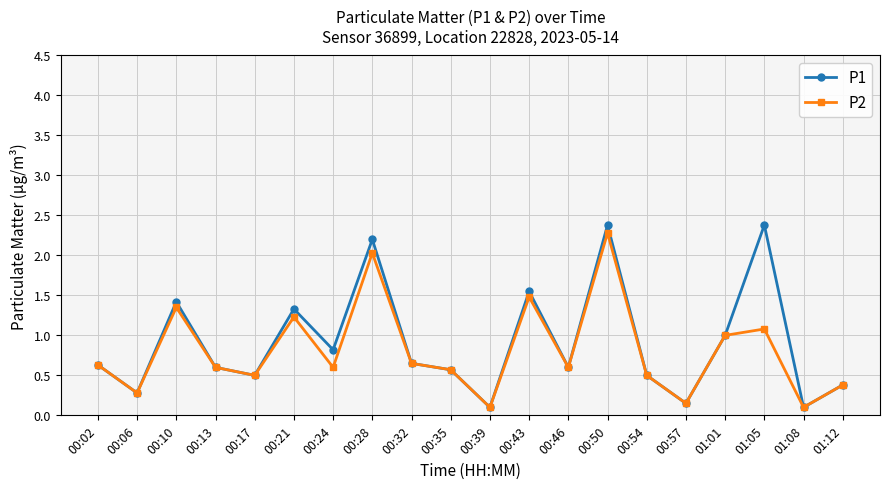

At which category does P1 reach its first local peak?

00:10